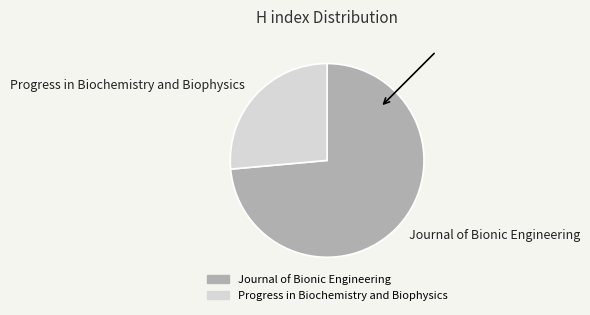

Which has a higher value, Progress in Biochemistry and Biophysics or Journal of Bionic Engineering?

Journal of Bionic Engineering